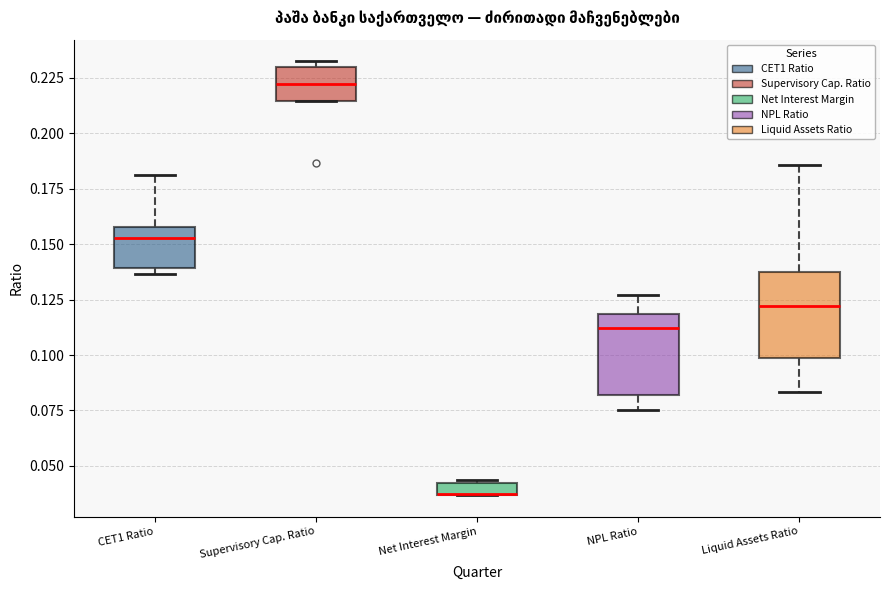

Where is the lower edge of the box for Net Interest Margin on the y-axis? The values are not printed on the chart, so give them approximately, as read against the axis.

0.035